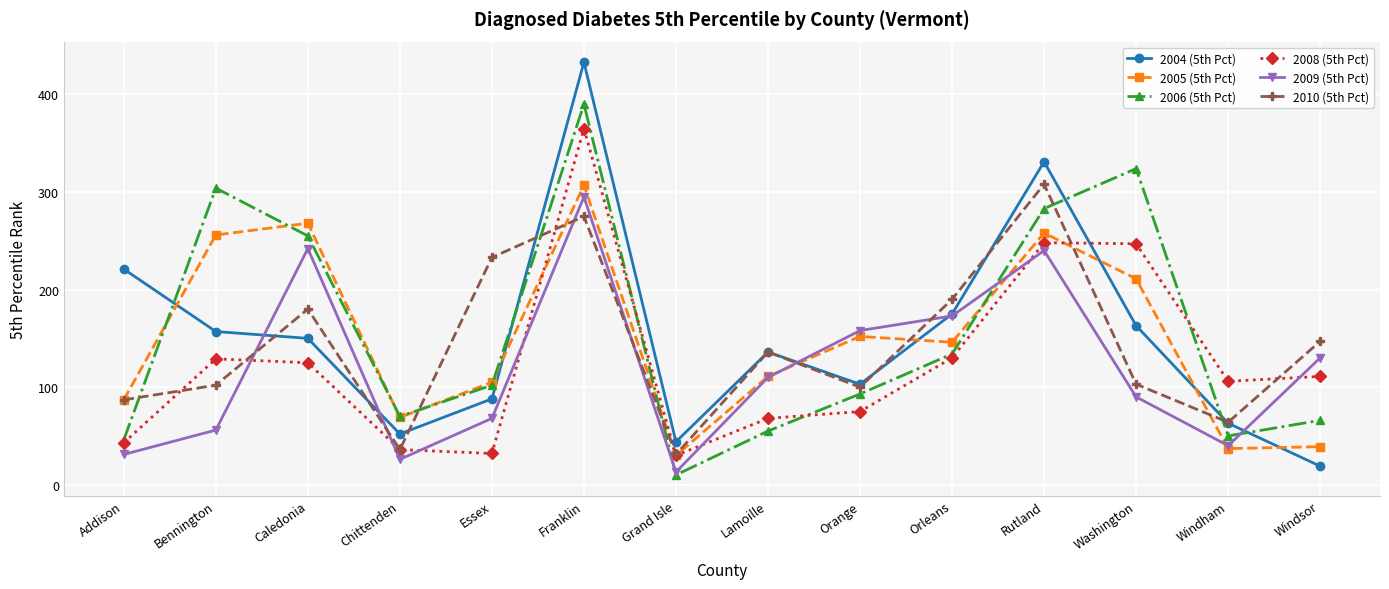

At which category is the sum across all series the highest?

Franklin